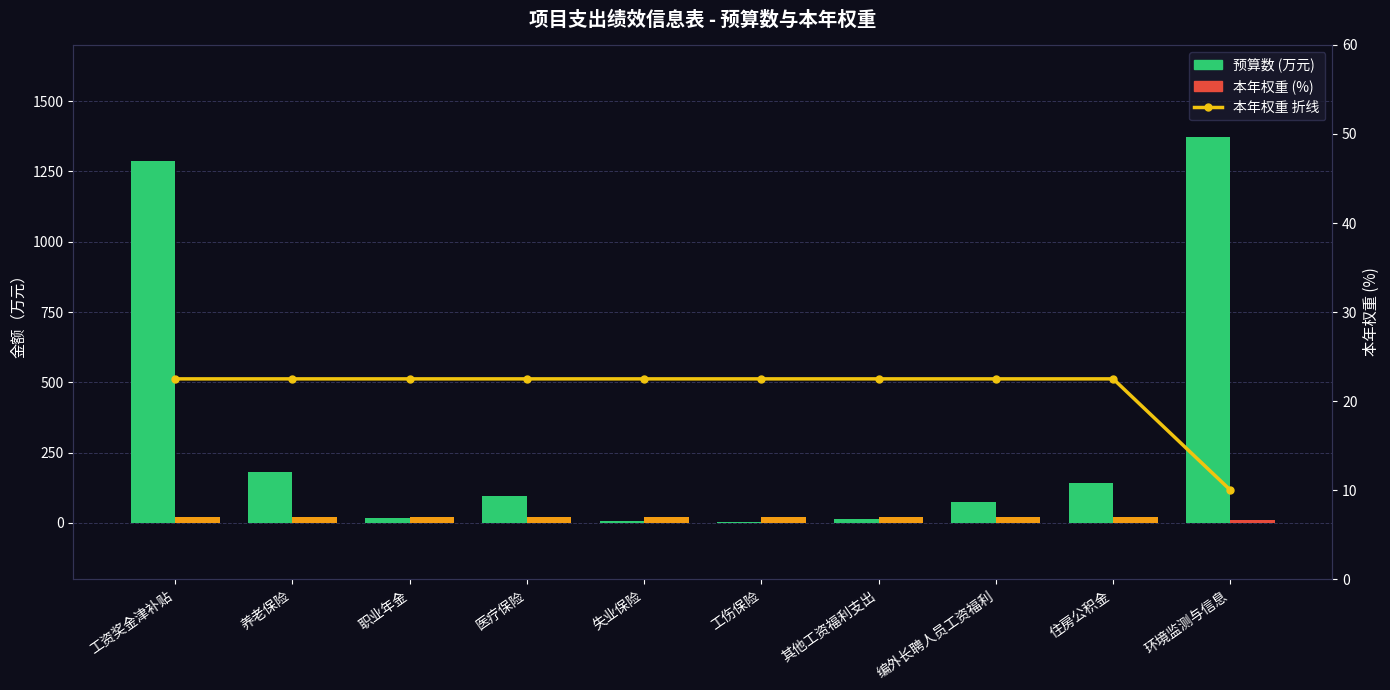

What is the approximate value at 环境监测与信息?

10.0